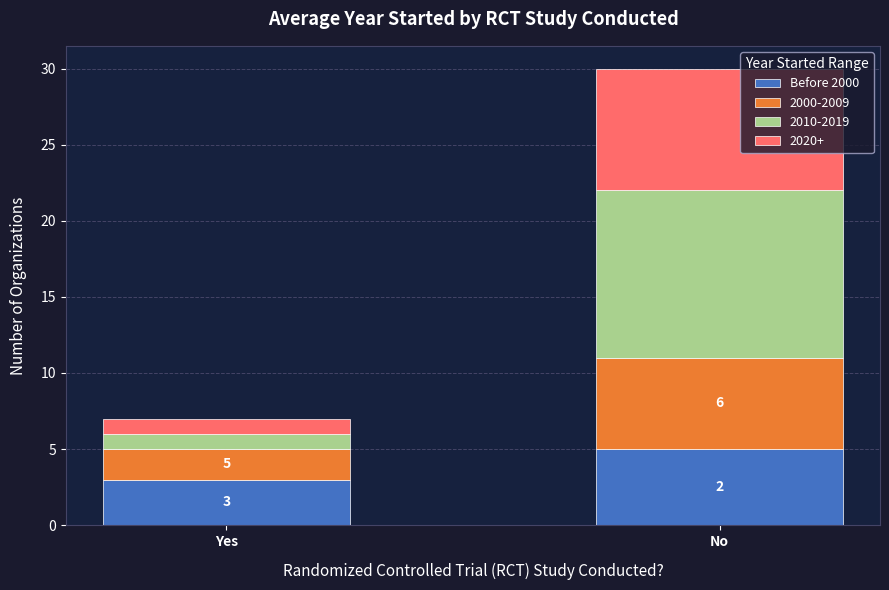

What is the lowest value of the Before 2000 series?

3